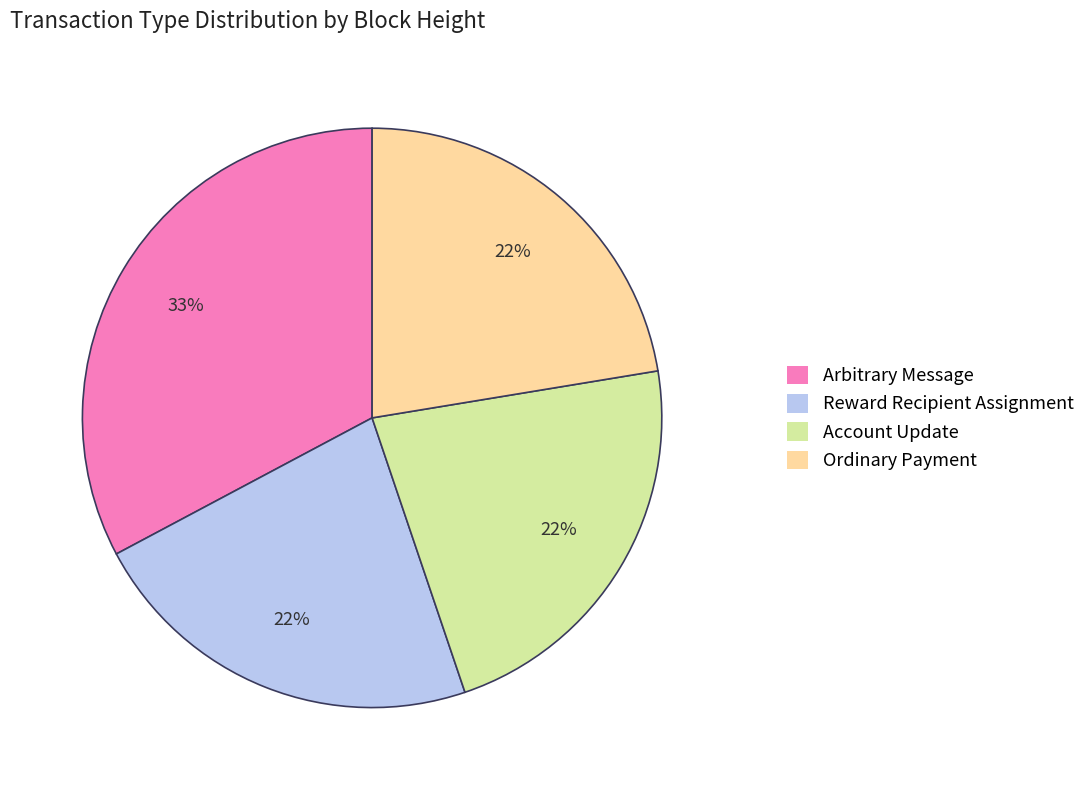

Approximately how many times larger is the value at Account Update compared to Ordinary Payment?

1.0